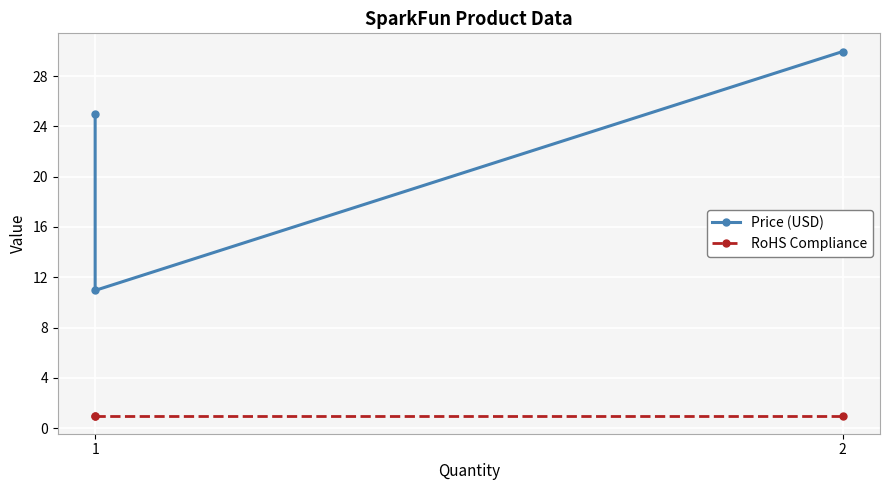

Is it true that RoHS Compliance equals 0.3 at 1?

False